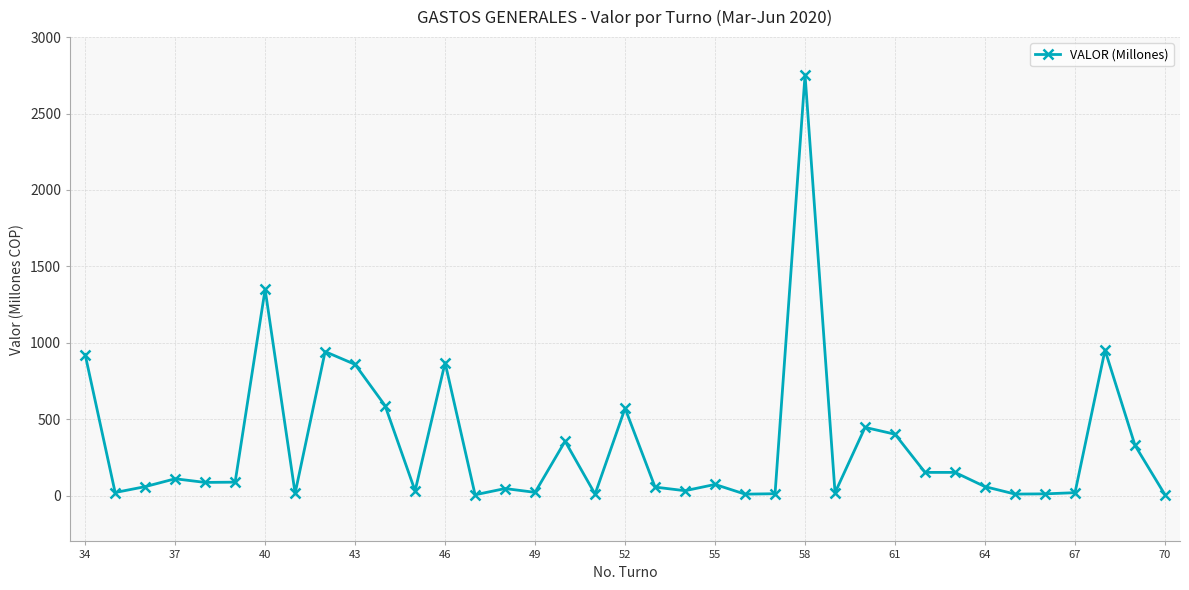

What is the difference between the second highest and minimum values?

1344.6